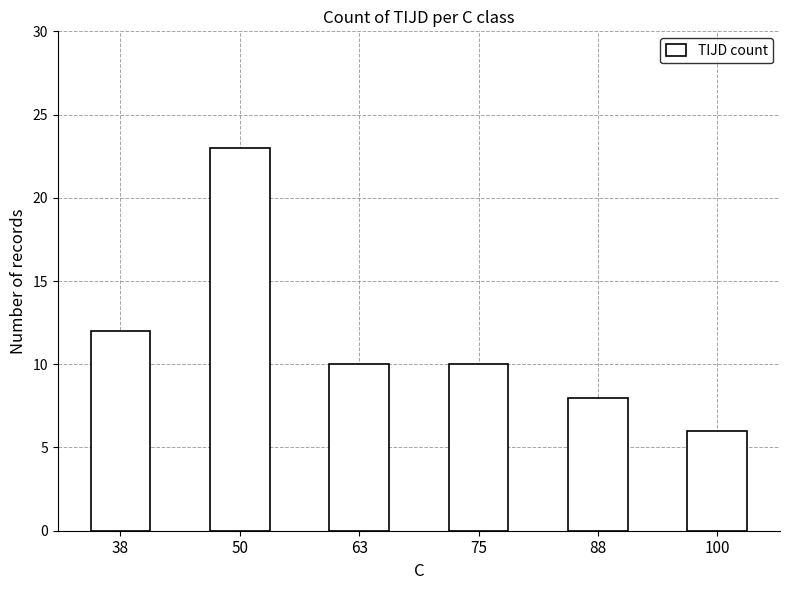

Reading left to right, transcribe all the data shown in this chart.

38=12	50=23	63=10	75=10	88=8	100=6